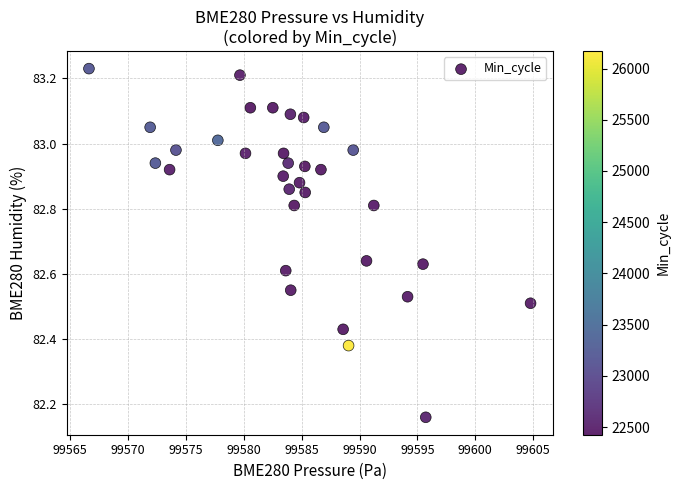

What is the range of X values (max minus min)?

38.2